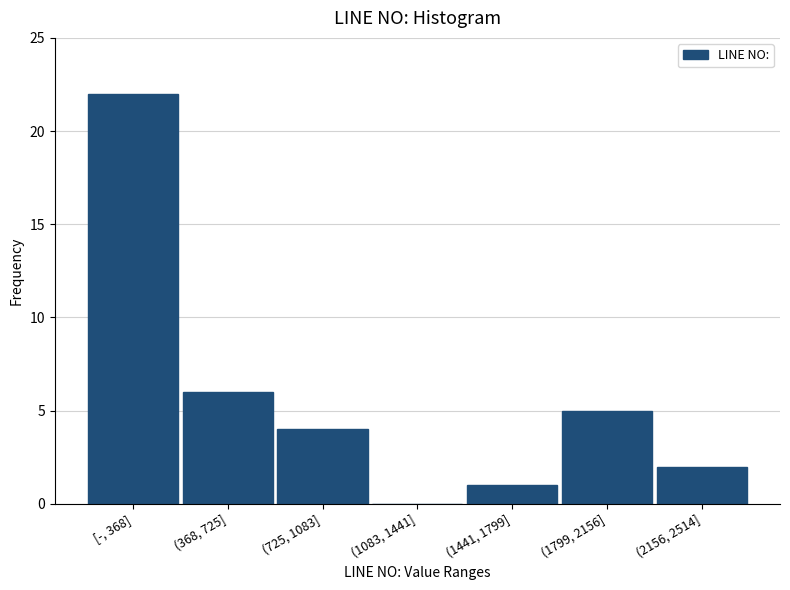

Reading left to right, extract all data points from this chart.

[-, 368]=22	(368, 725]=6	(725, 1083]=4	(1083, 1441]=0	(1441, 1799]=1	(1799, 2156]=5	(2156, 2514]=2